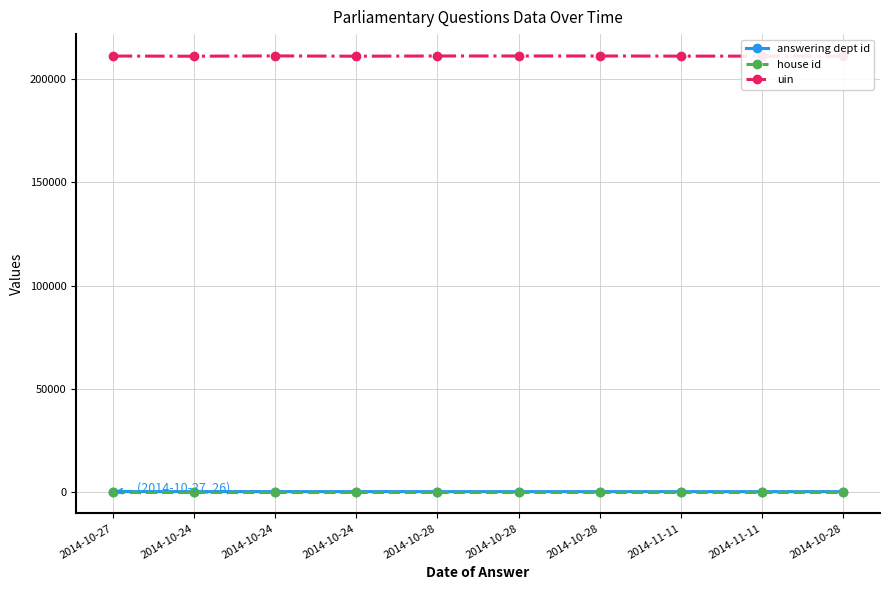

At how many categories does at least one series exceed 92088?

10